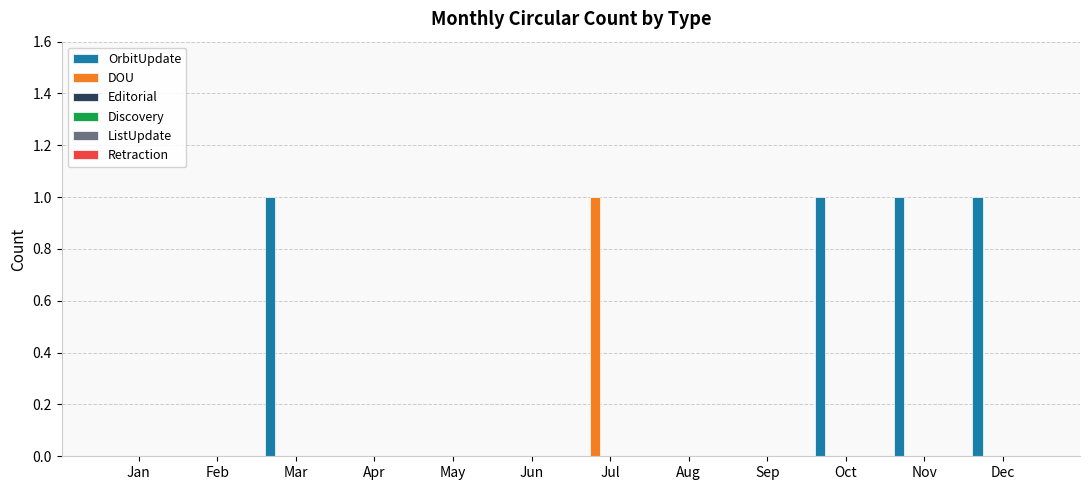

Are the bars horizontal?

No